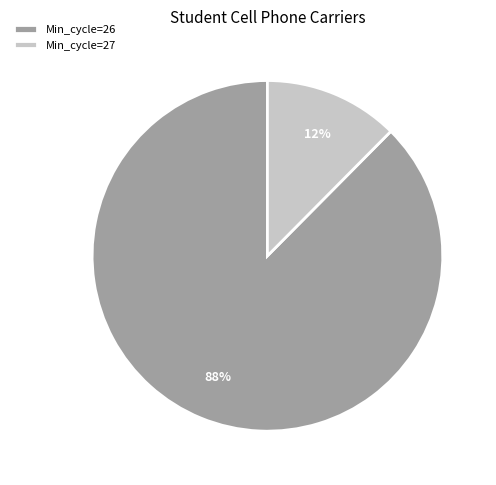

What percentage is the Min_cycle=26 slice, to the nearest percent?

88%